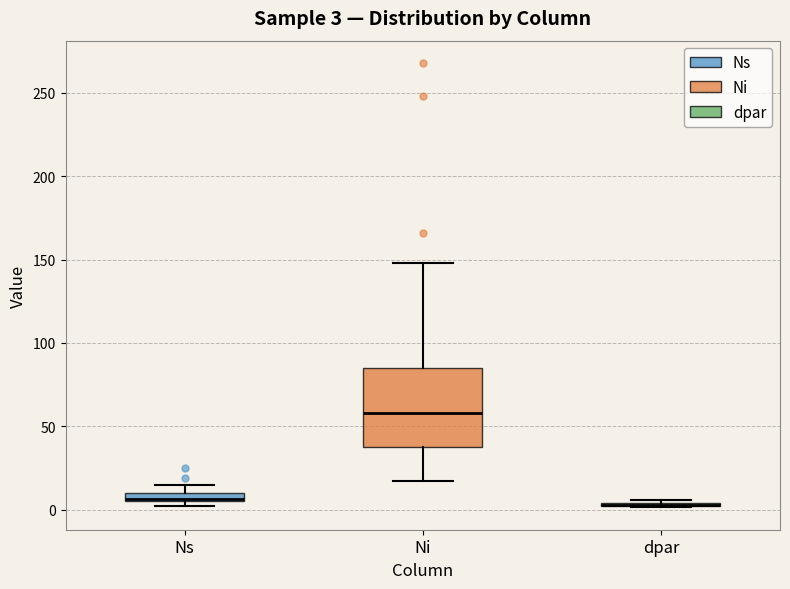

Comparing the boxes themselves (not the whiskers), which one is the tallest?

Ni